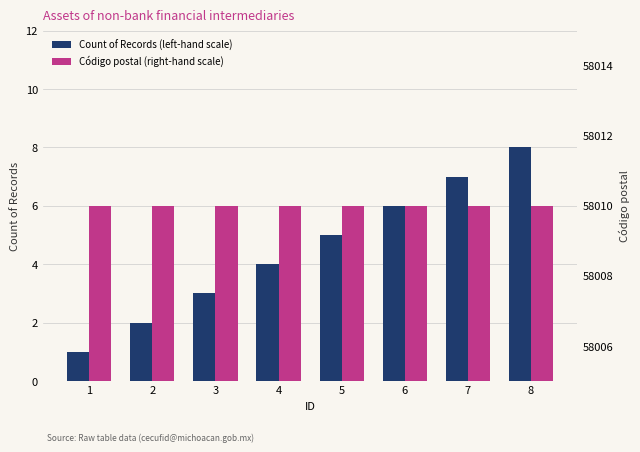

At how many categories does at least one series exceed 20323?

8